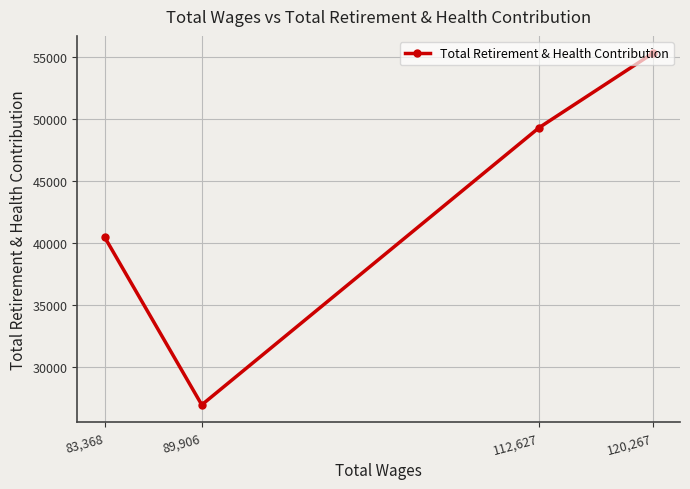

Rank the categories by value from lowest to highest.

89,906, 83,368, 112,627, 120,267